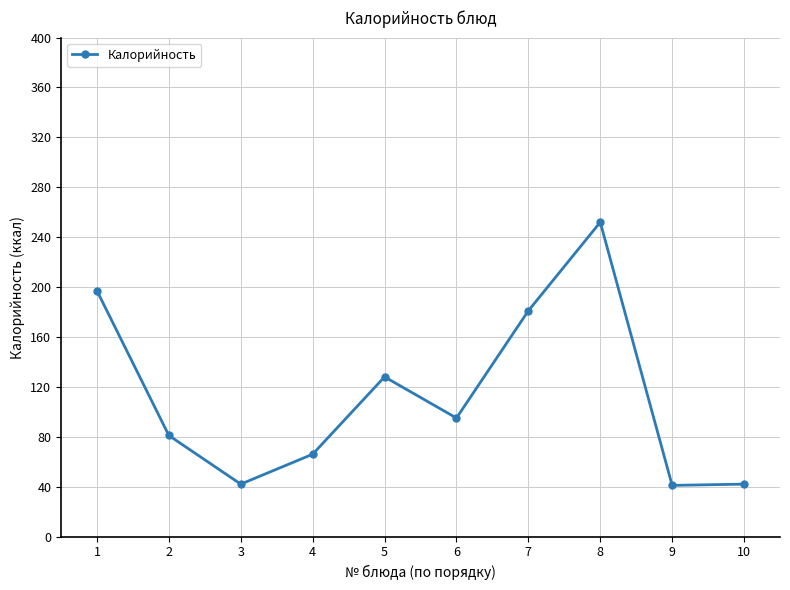

What is the value of the 10th point from the left?

42